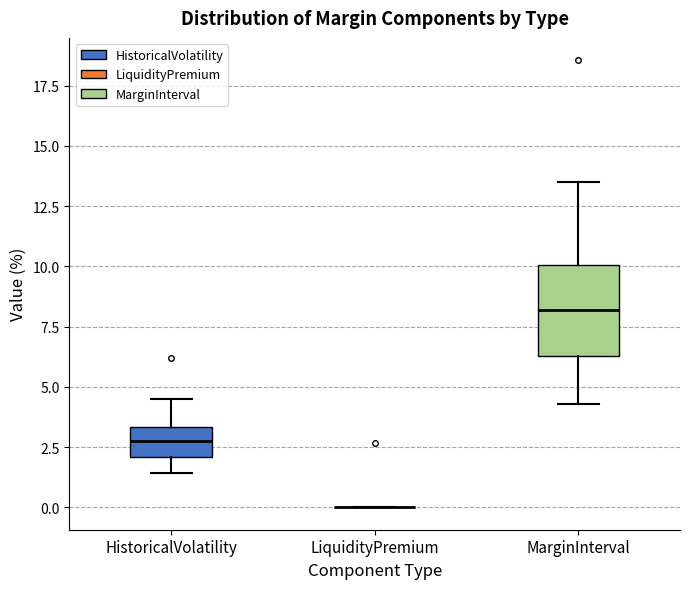

Reading left to right, read every box against the y-axis: the position of its median line, the range the box covers, and the ends of its whiskers. The values are not printed on the chart, so give them approximately, as read against the axis.

HistoricalVolatility: median 2.5, box 2.0 to 3.5, whiskers 1.5 to 4.5
LiquidityPremium: box collapsed to a line at 0.0, whiskers 0.0 to 0.0
MarginInterval: median 8.0, box 6.5 to 10.0, whiskers 4.5 to 13.5